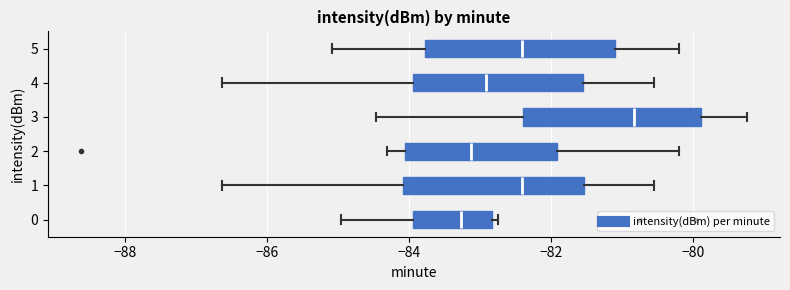

Where is the right edge of the box at y = 1 on the x-axis? The values are not printed on the chart, so give them approximately, as read against the axis.

-81.6